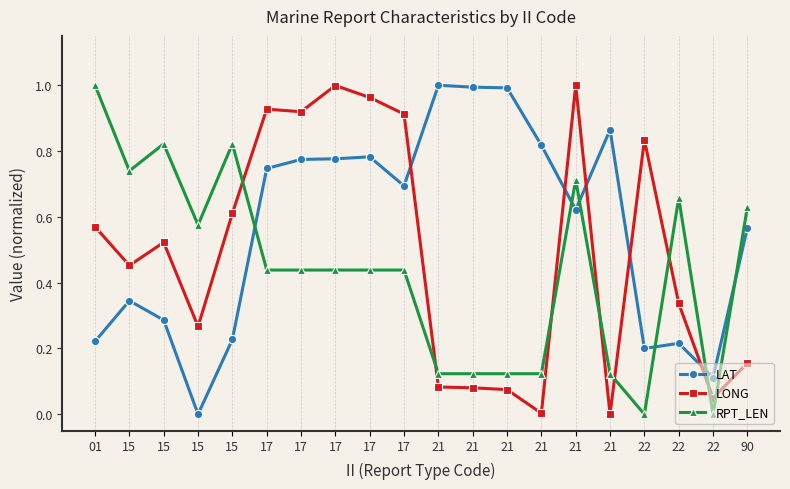

Does the chart have visible grid lines?

No